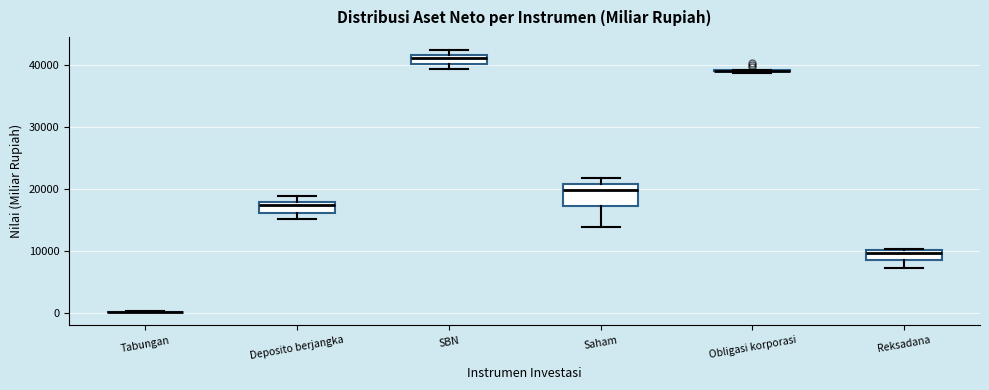

Comparing the boxes themselves (not the whiskers), which one is the tallest?

Saham